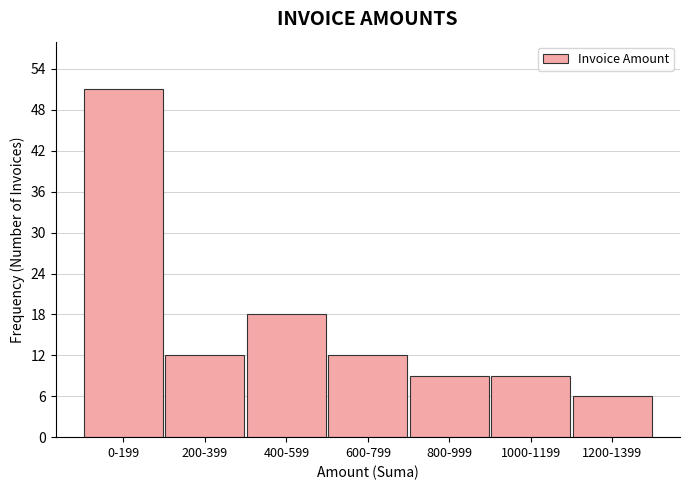

Reading right to left, extract all data points from this chart.

1200-1399=6	1000-1199=9	800-999=9	600-799=12	400-599=18	200-399=12	0-199=51